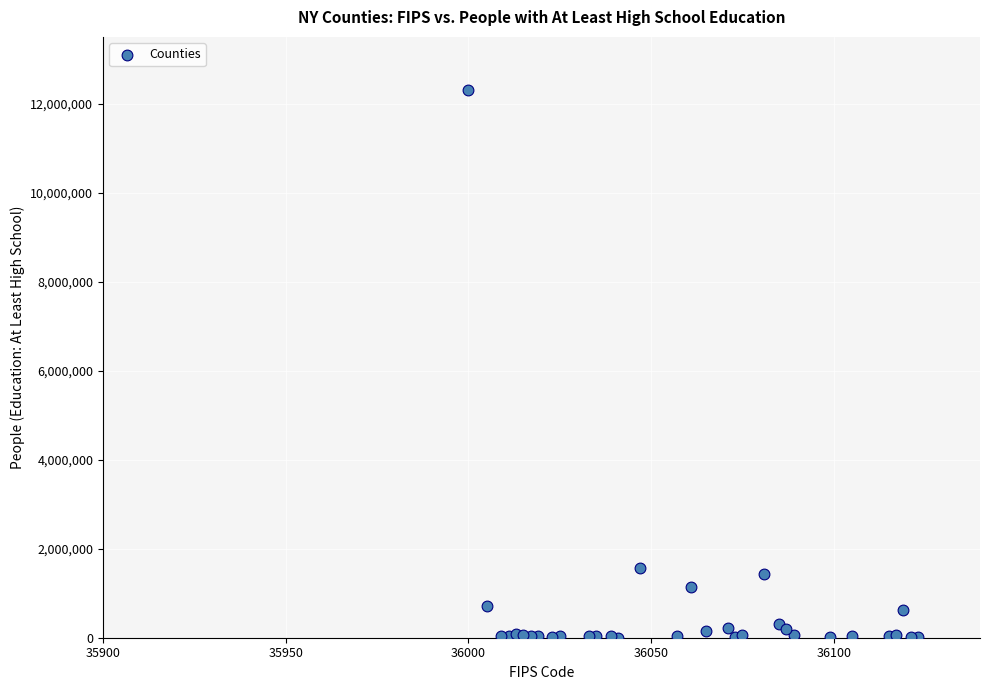

What Y value in the scatter plot is closest to 6157299?

1570710